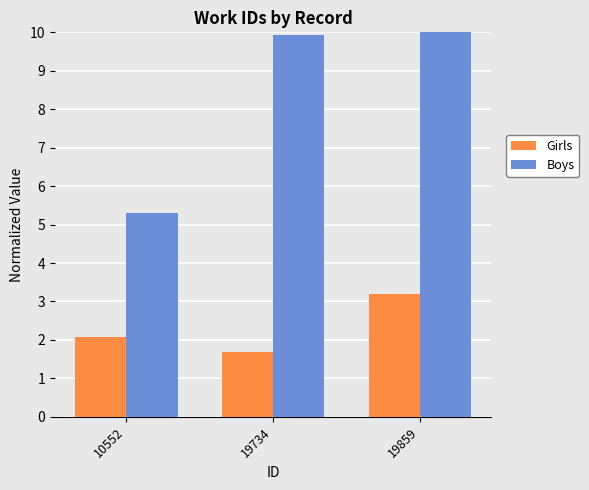

How many data points in Boys are above 9?

2